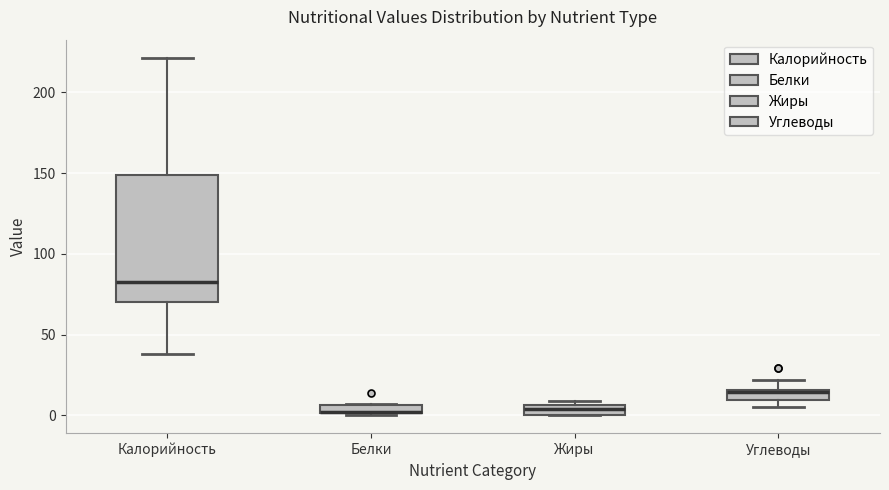

Where is the upper edge of the box for Углеводы on the y-axis? The values are not printed on the chart, so give them approximately, as read against the axis.

15